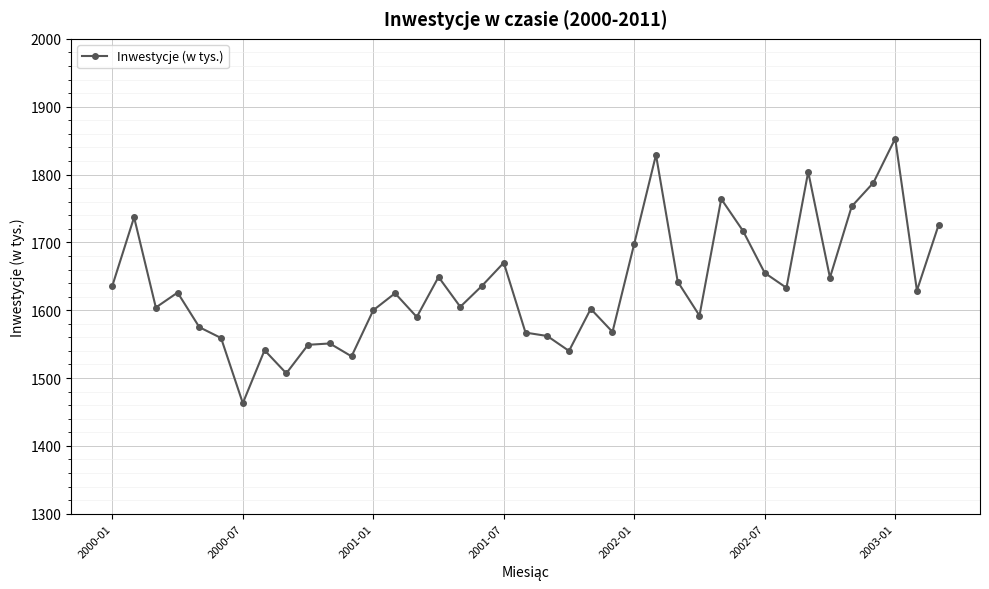

True or false: there are more than 0 points higher than both neighbors.

True